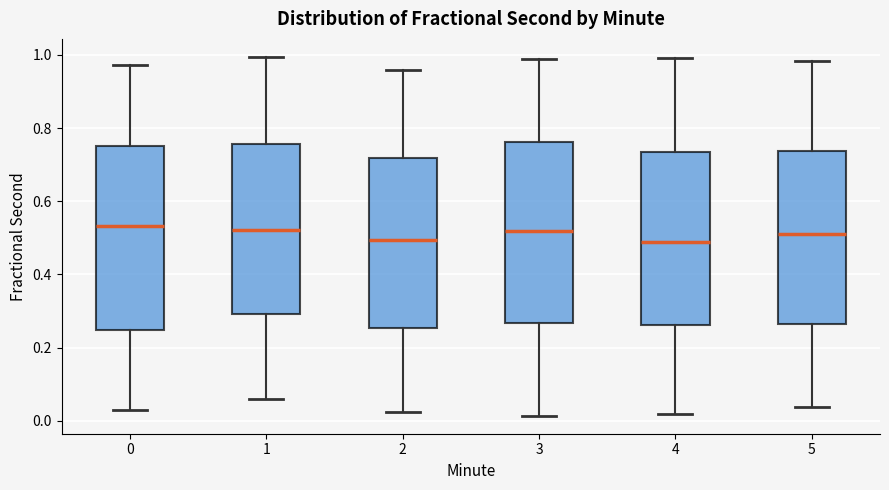

Reading left to right, transcribe this box plot: for each box, give where its median line is, the range the box spans, and where its two whiskers end, as read against the y-axis. The values are not printed on the chart, so give them approximately, as read against the axis.

0: median 0.54, box 0.24 to 0.76, whiskers 0.02 to 0.98
1: median 0.52, box 0.30 to 0.76, whiskers 0.06 to 1.00
2: median 0.50, box 0.26 to 0.72, whiskers 0.02 to 0.96
3: median 0.52, box 0.26 to 0.76, whiskers 0.02 to 0.98
4: median 0.48, box 0.26 to 0.74, whiskers 0.02 to 1.00
5: median 0.50, box 0.26 to 0.74, whiskers 0.04 to 0.98